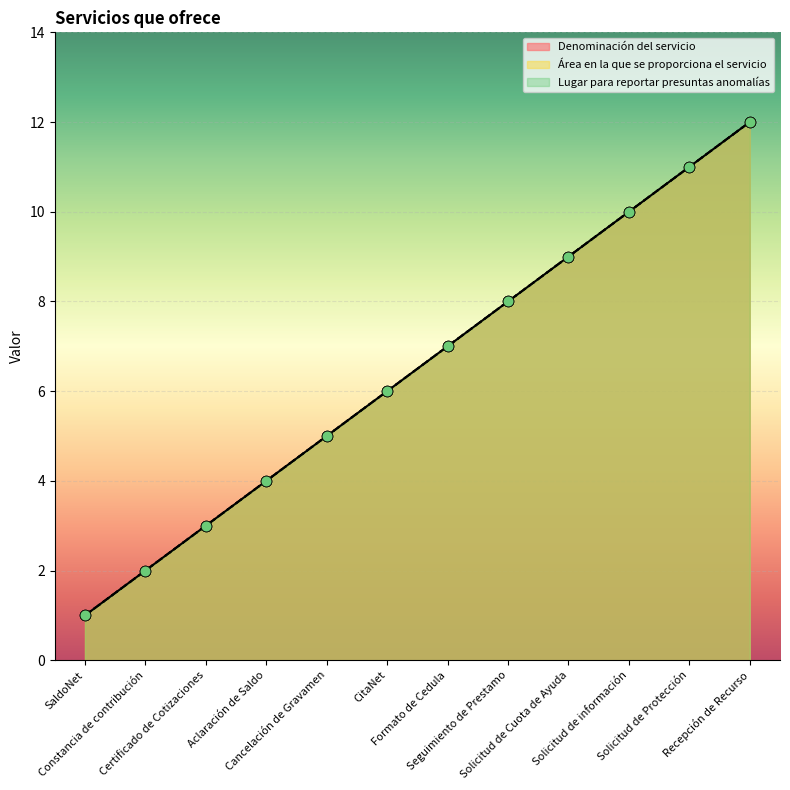

What is the total value across all series at Certificado de Cotizaciones?

9